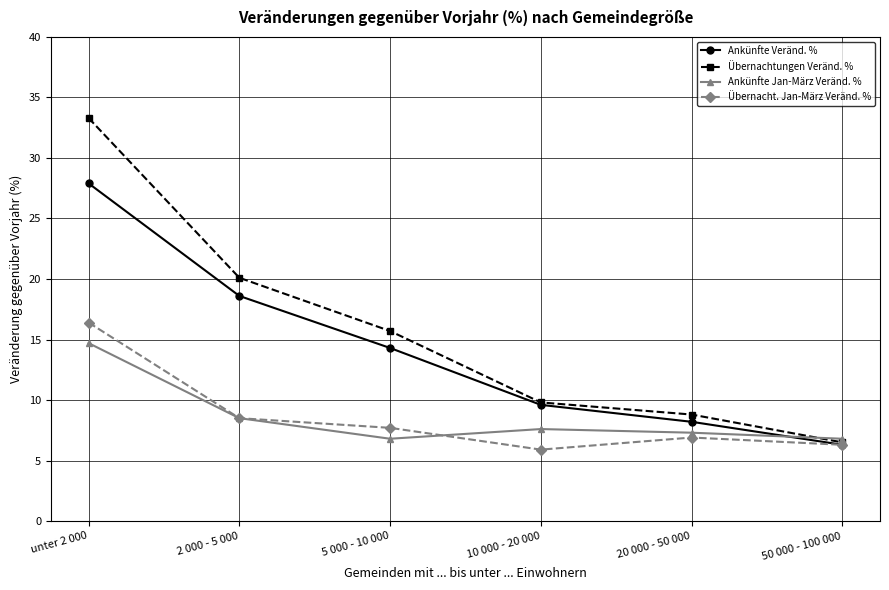

True or false: Übernachtungen Veränd. % has more than 1 points higher than both neighbors.

False